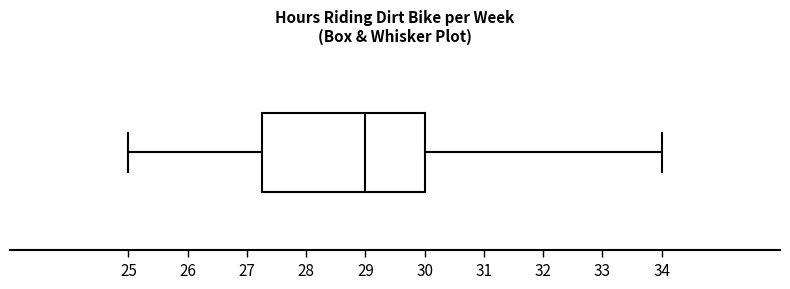

Transcribe this box plot: give where the median line is, the range the box spans, and where the two whiskers end, as read against the x-axis. The values are not printed on the chart, so give them approximately, as read against the axis.

median 29.0, box 27.3 to 30.0, whiskers 25.0 to 34.0